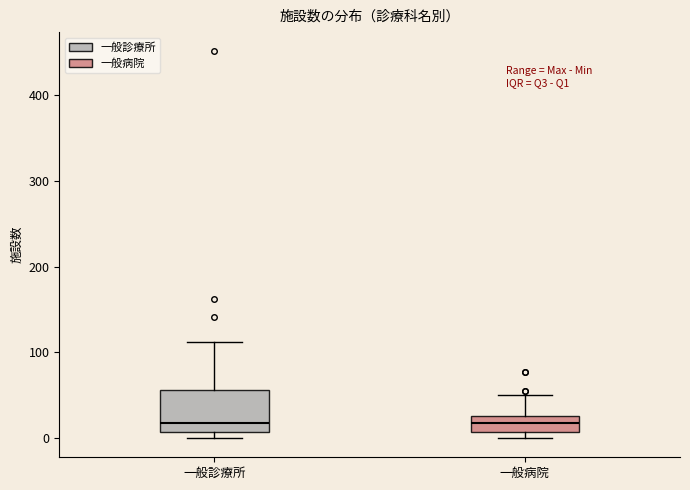

Reading left to right, read every box against the y-axis: the position of its median line, the range the box covers, and the ends of its whiskers. The values are not printed on the chart, so give them approximately, as read against the axis.

一般診療所: median 20, box 10 to 60, whiskers 0 to 110
一般病院: median 20, box 10 to 30, whiskers 0 to 50